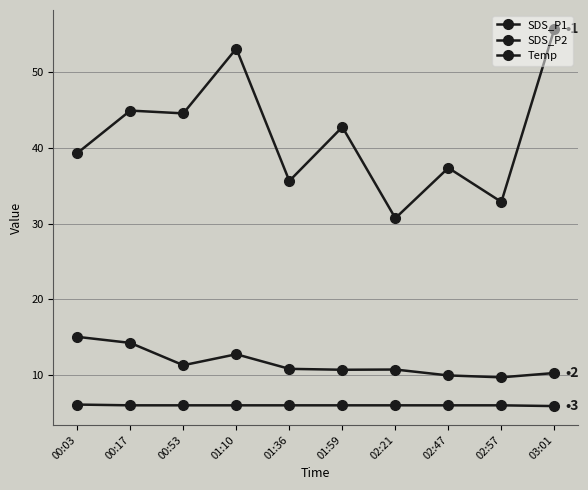

What is the maximum value for Temp?

6.1